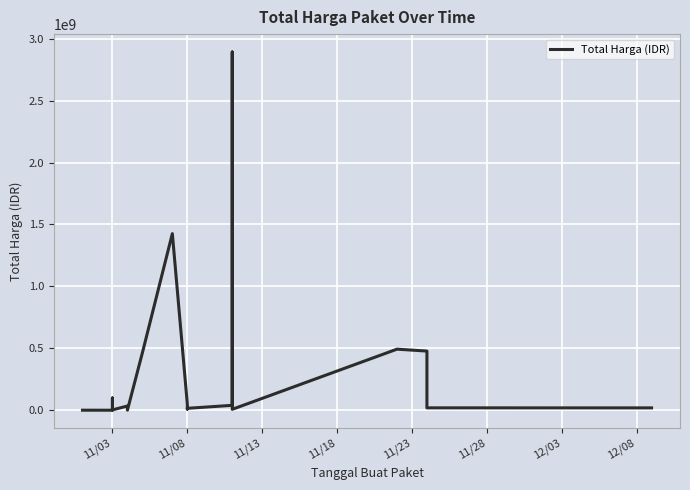

How many series are shown in this chart?

1